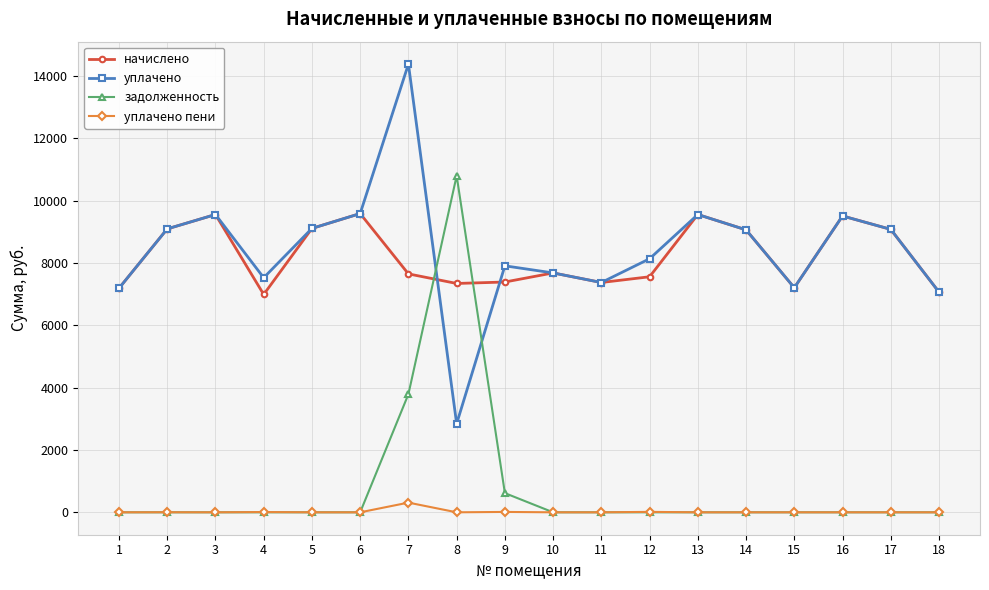

Which category has the highest value in the уплачено series?

7